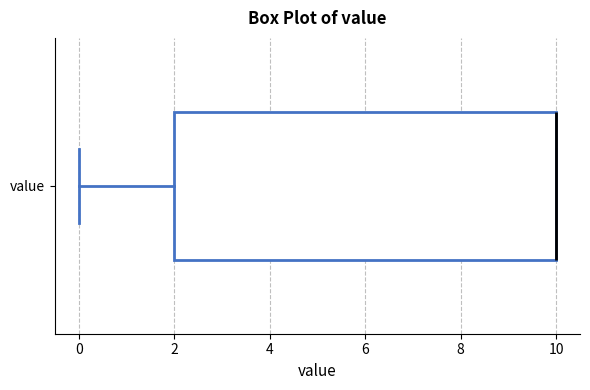

Where is the left edge of the box for value on the x-axis? The values are not printed on the chart, so give them approximately, as read against the axis.

2